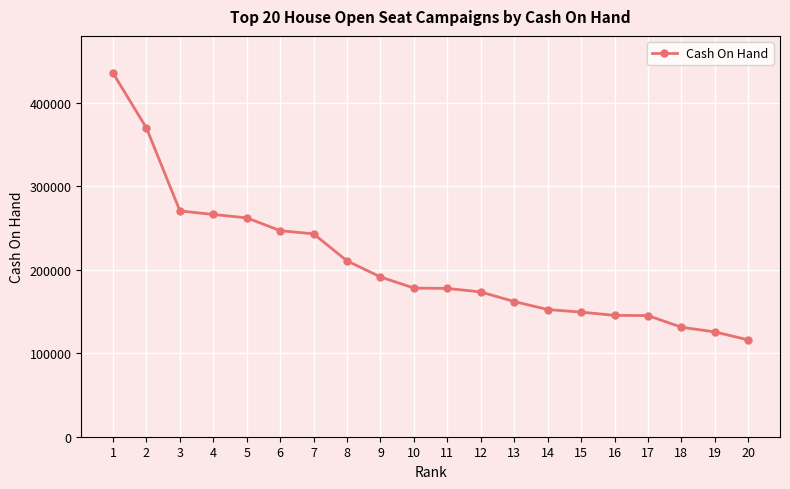

The value at 13 is 38701.3. True or false?

False